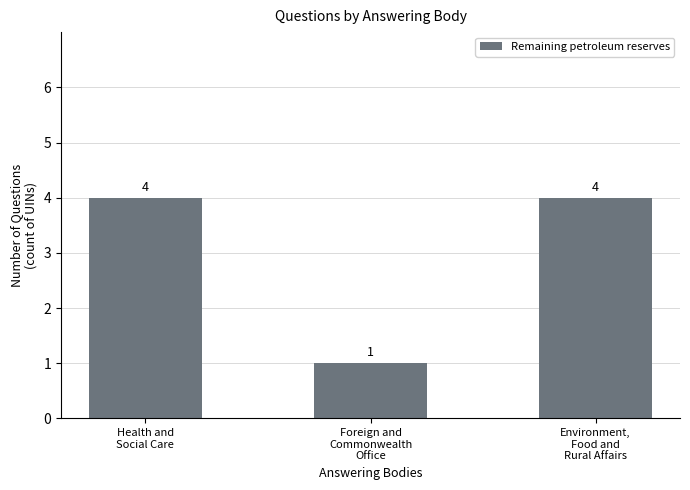

What is the difference between the maximum and minimum values?

3